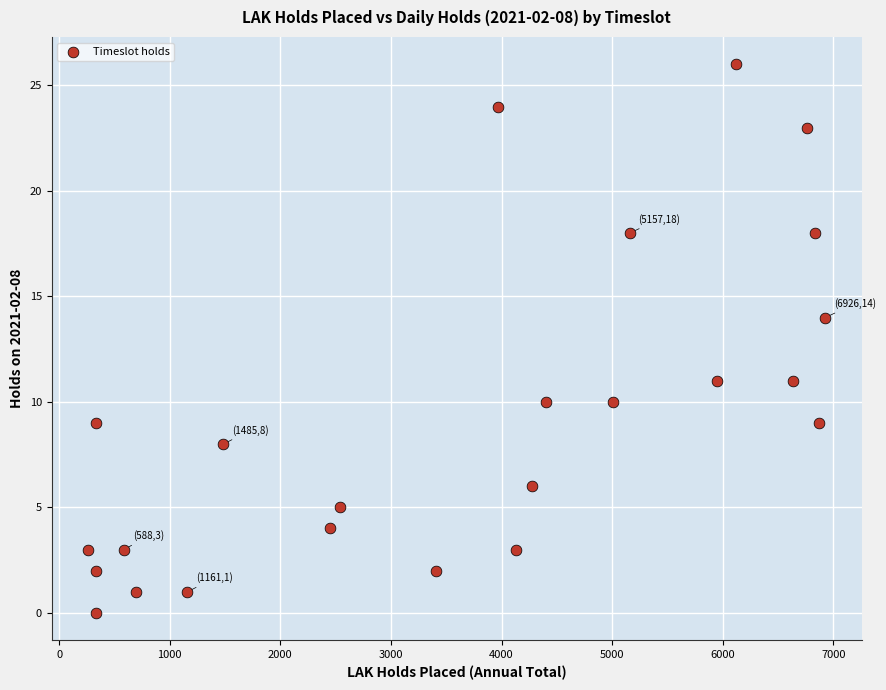

What is the range of Y values (max minus min)?

26